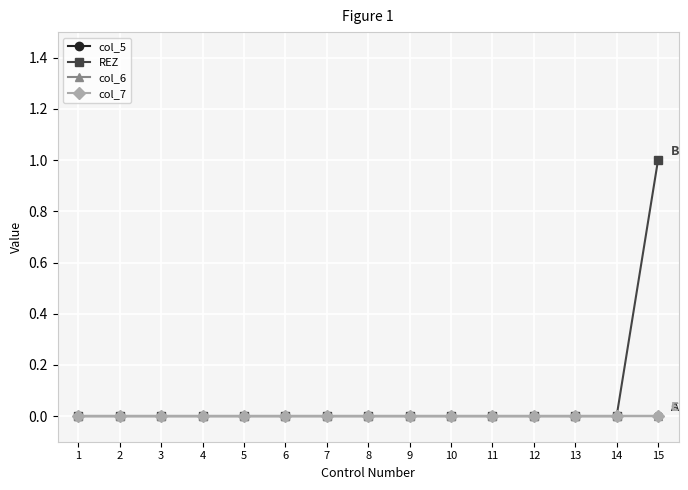

Does the chart have visible grid lines?

Yes